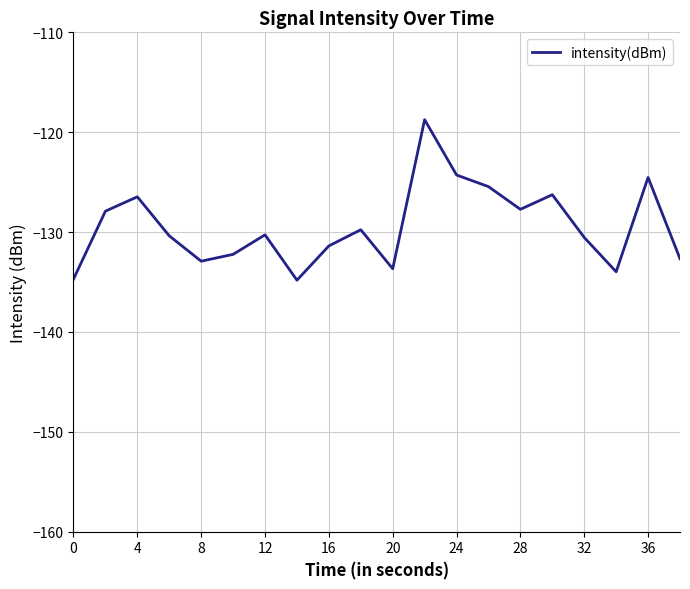

What is the difference between the maximum and minimum values?

16.1